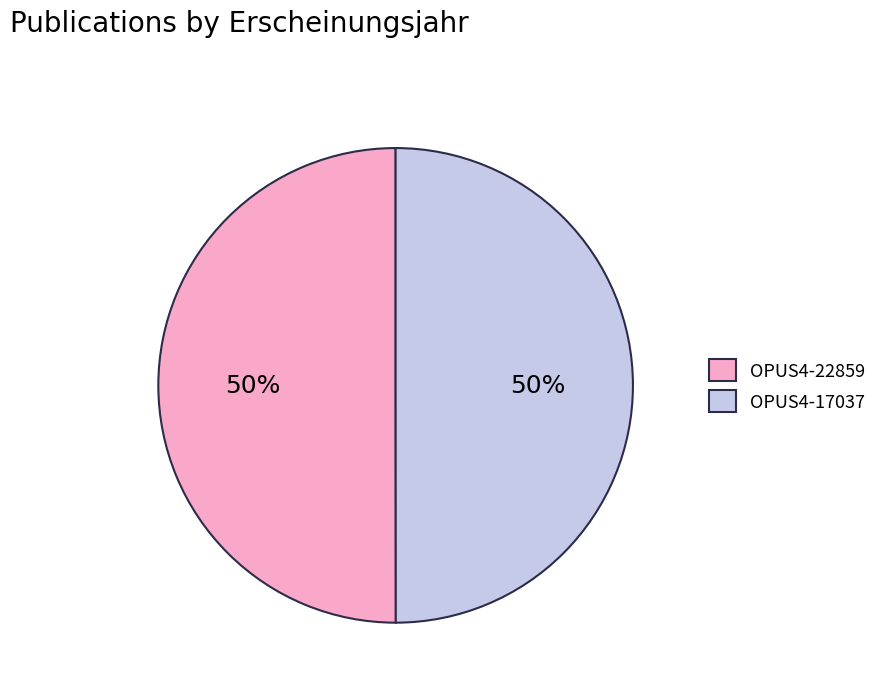

To the nearest percent, what portion does OPUS4-17037 represent?

50%